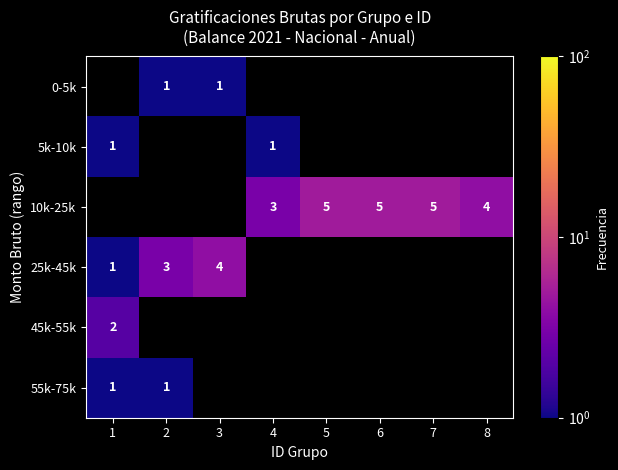

The value of 10k-25k at 6 is 2. True or false?

False